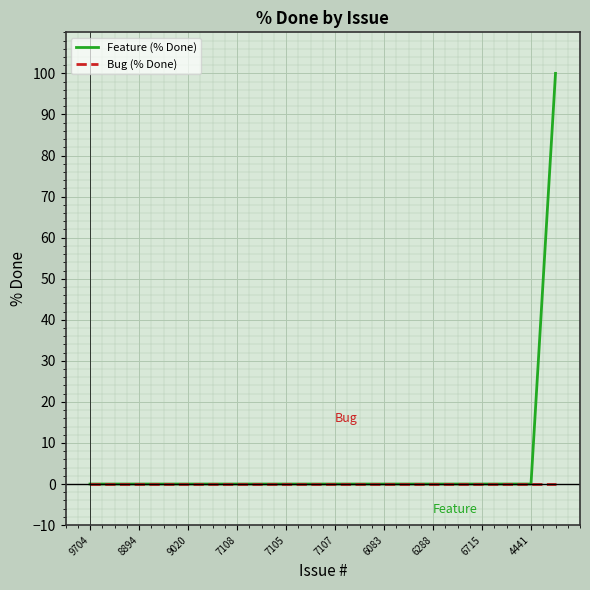

Which series has the widest spread of values?

Feature (% Done)